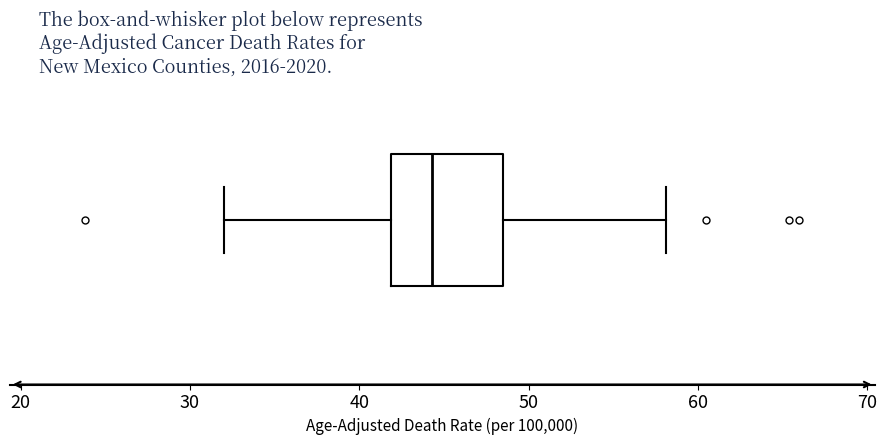

Read this box plot against the x-axis: the position of the median line, the range covered by the box, and the ends of both whiskers. The values are not printed on the chart, so give them approximately, as read against the axis.

median 44, box 42 to 49, whiskers 32 to 58